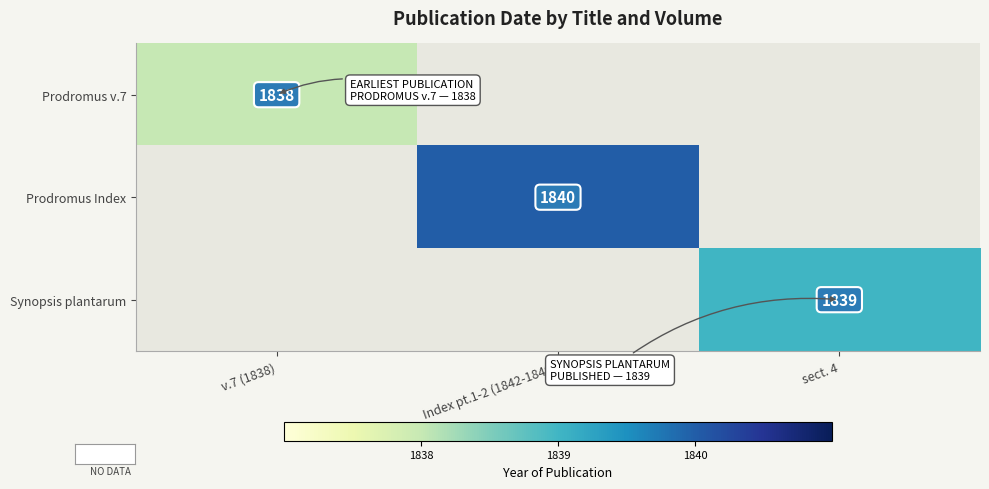

Count the number of data series in this chart.

3